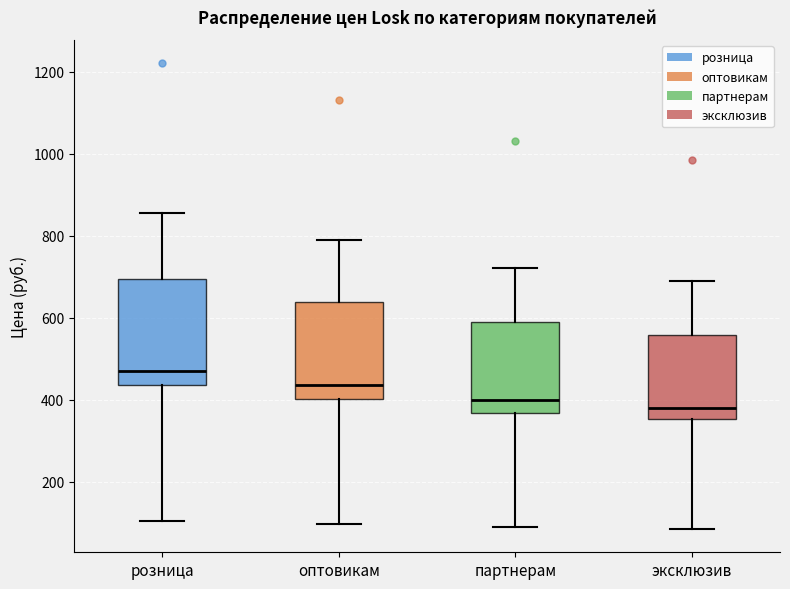

Where does the median line of the box for эксклюзив sit on the y-axis? The values are not printed on the chart, so give them approximately, as read against the axis.

380